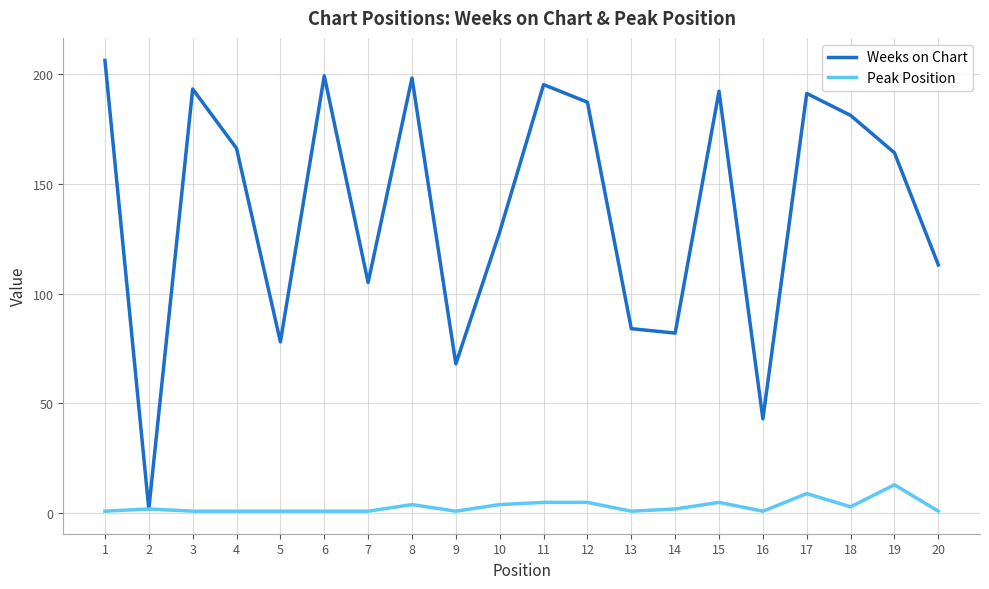

What is the maximum value shown in the chart?

206